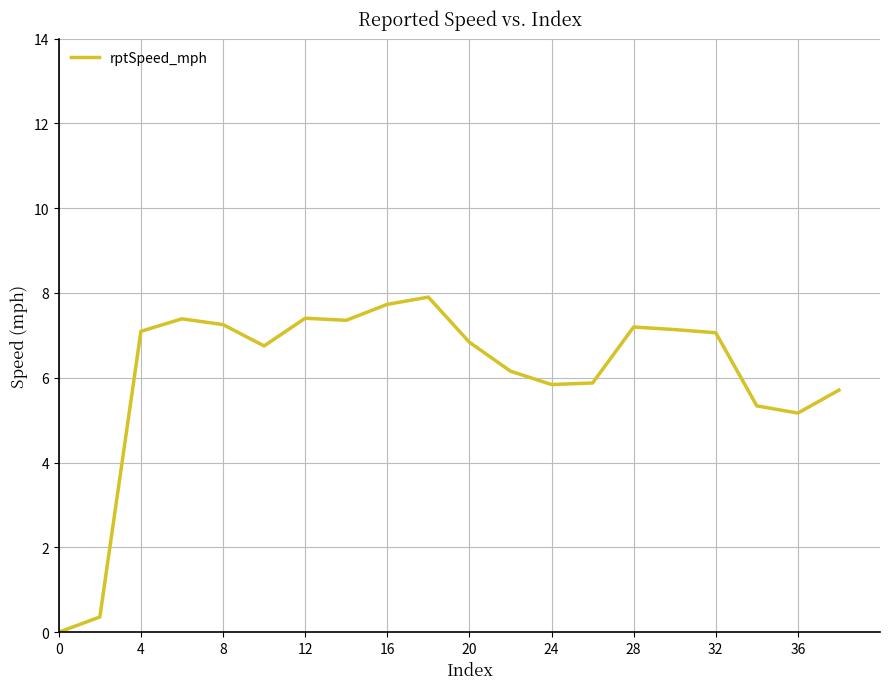

What is the difference between the maximum and minimum values?

7.9